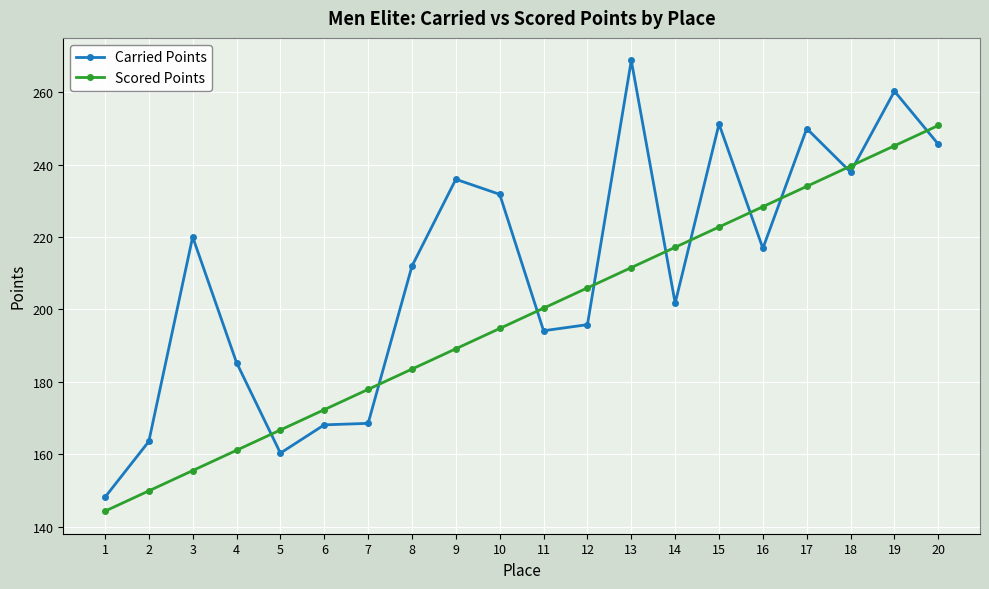

True or false: Scored Points has more than 2 points higher than both neighbors.

False